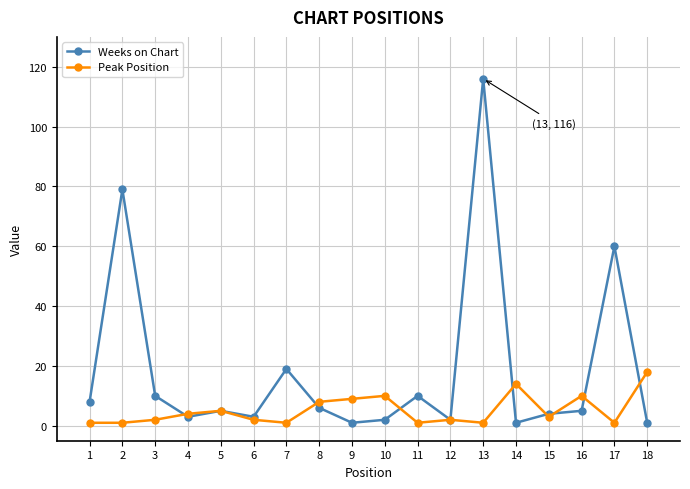

Does the chart have visible grid lines?

Yes